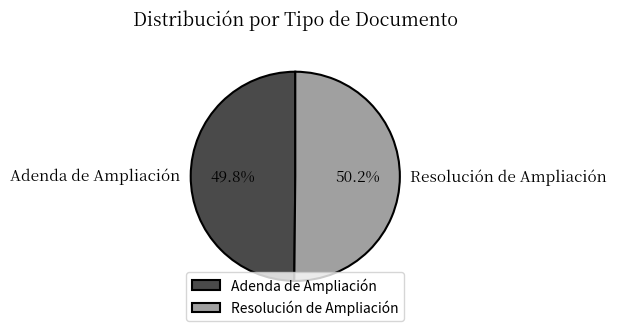

Does any single category account for the majority?

Yes